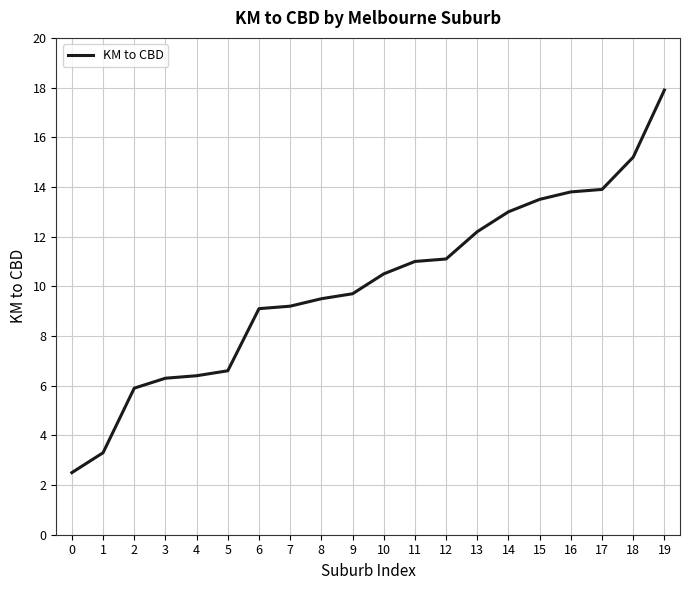

What is the difference between the values at 18 and 6?

6.1